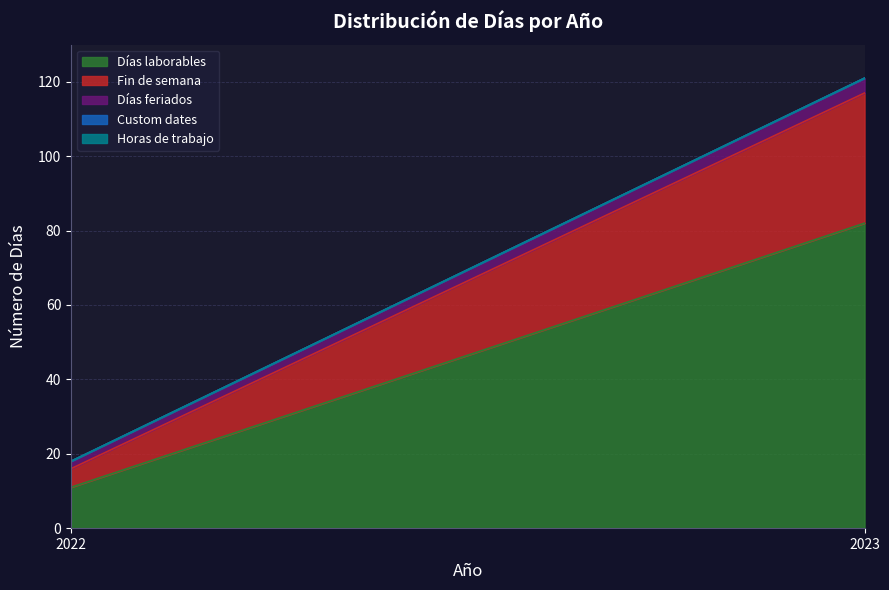

How many lines are shown in the chart?

5